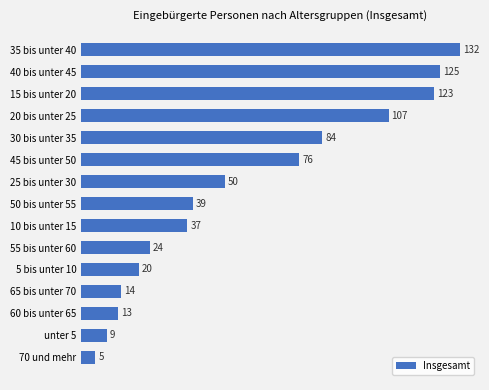

What position from the top is 5 bis unter 10?

11